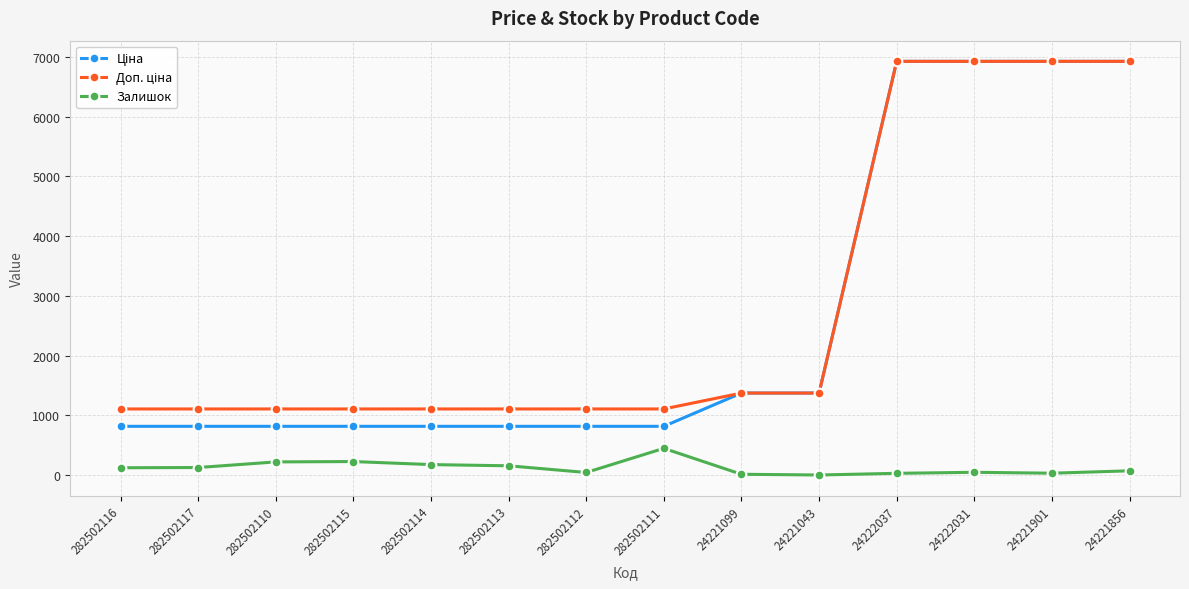

What is the value of the Залишок point at the 8th from the left?

450.0